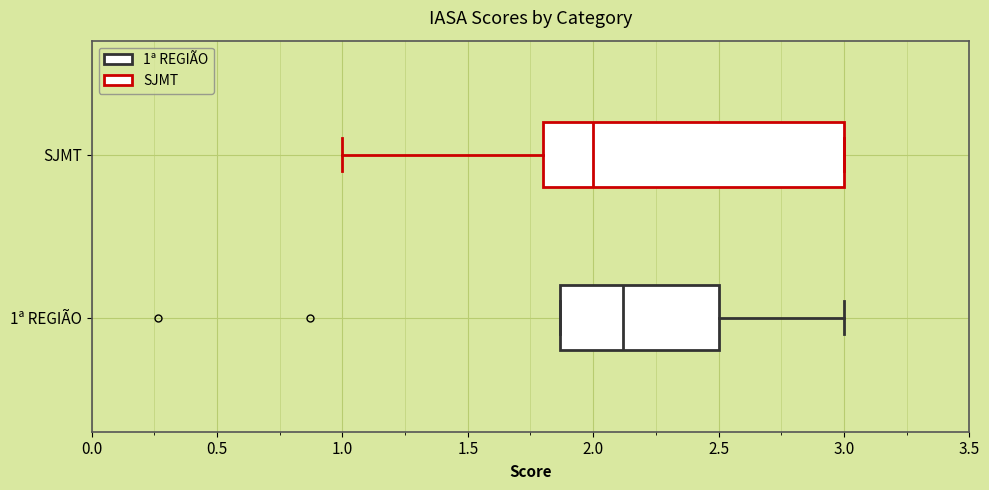

Which box's median line is the furthest to the left?

SJMT